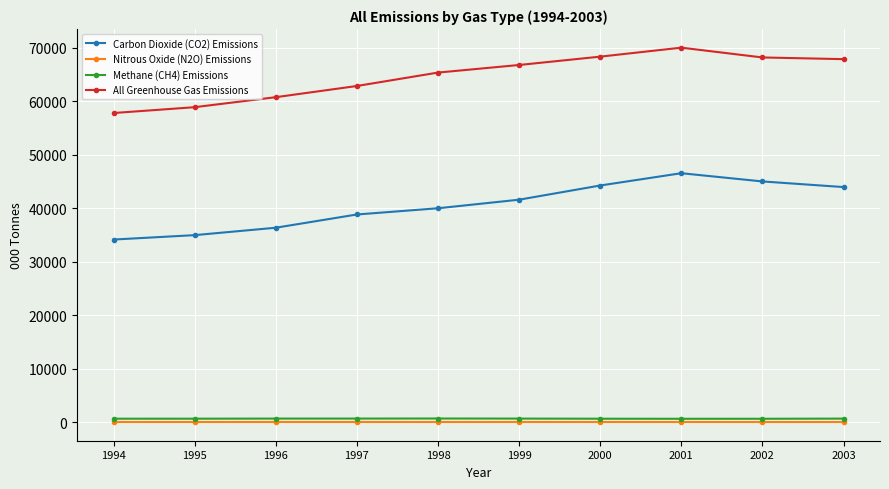

What is the lowest value of the Methane (CH4) Emissions series?

632.7